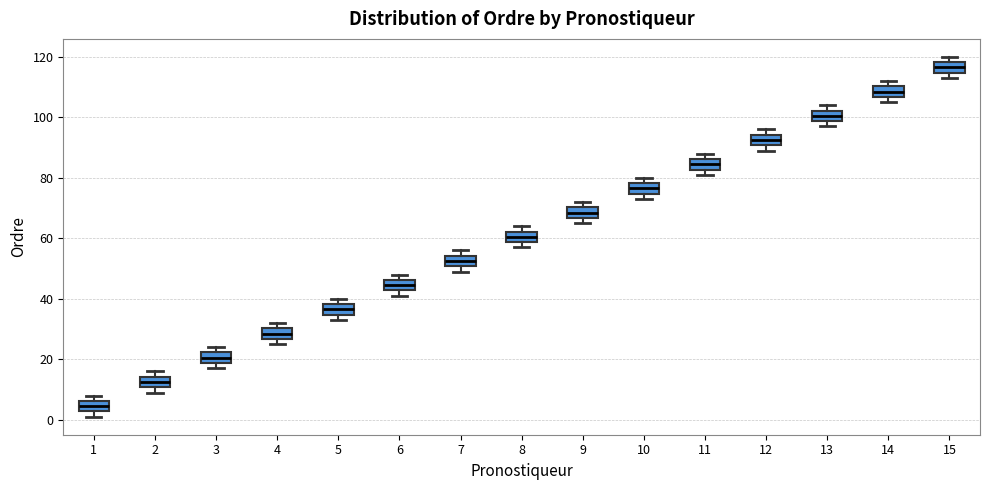

Reading left to right, read every box against the y-axis: the position of its median line, the range the box covers, and the ends of its whiskers. The values are not printed on the chart, so give them approximately, as read against the axis.

1: median 4, box 2 to 6, whiskers 2 (just below the box's lower edge) to 8
2: median 12, box 10 to 14, whiskers 10 (just below the box's lower edge) to 16
3: median 20, box 18 to 22, whiskers 18 (just below the box's lower edge) to 24
4: median 28, box 26 to 30, whiskers 26 (just below the box's lower edge) to 32
5: median 36, box 34 to 38, whiskers 34 (just below the box's lower edge) to 40
6: median 44, box 42 to 46, whiskers 42 (just below the box's lower edge) to 48
7: median 52, box 50 to 54, whiskers 50 (just below the box's lower edge) to 56
8: median 60, box 58 to 62, whiskers 58 (just below the box's lower edge) to 64
9: median 68, box 66 to 70, whiskers 66 (just below the box's lower edge) to 72
10: median 76, box 74 to 78, whiskers 74 (just below the box's lower edge) to 80
11: median 84, box 82 to 86, whiskers 82 (just below the box's lower edge) to 88
12: median 92, box 90 to 94, whiskers 90 (just below the box's lower edge) to 96
13: median 100, box 98 to 102, whiskers 98 (just below the box's lower edge) to 104
14: median 108, box 106 to 110, whiskers 106 (just below the box's lower edge) to 112
15: median 116, box 114 to 118, whiskers 114 (just below the box's lower edge) to 120